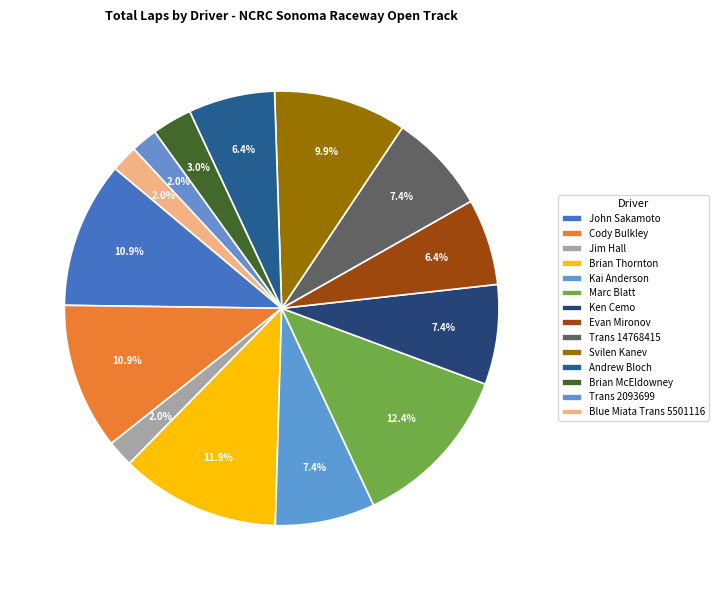

To the nearest percent, what is the difference between the Brian McEldowney and Trans 2093699 slice percentages?

1%